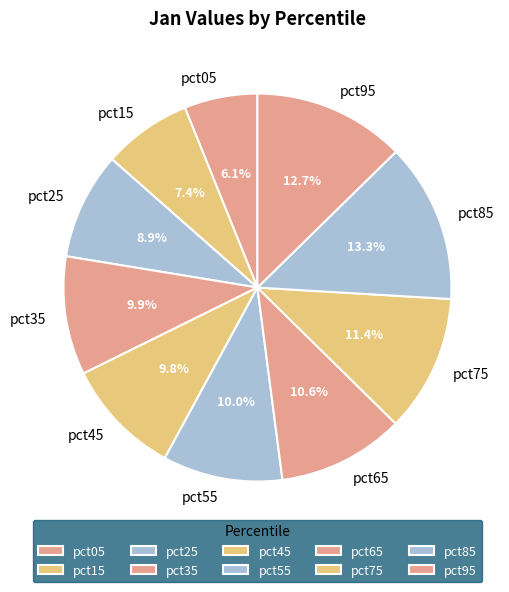

What is the smallest slice in the pie chart?

pct05